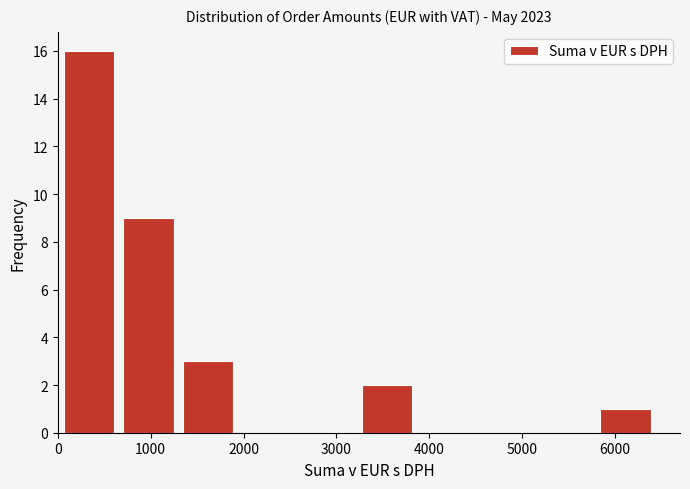

Which range on the x-axis has the tallest bar?

0 to 700